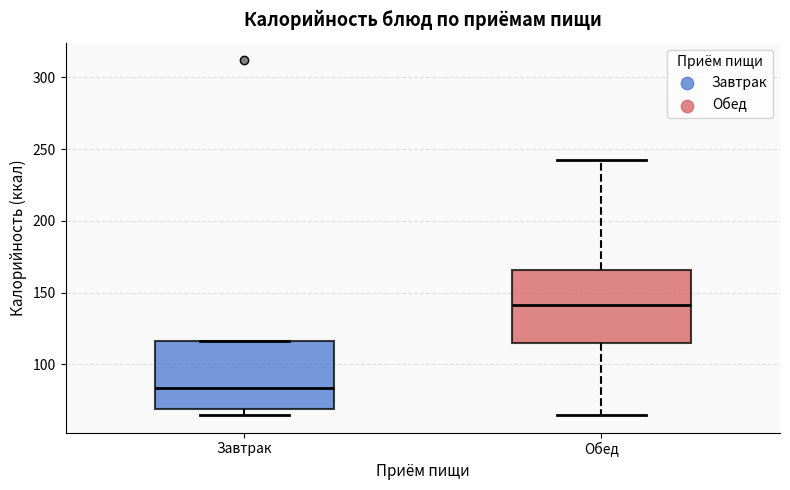

Reading left to right, transcribe this box plot: for each box, give where its median line is, the range the box spans, and where its two whiskers end, as read against the y-axis. The values are not printed on the chart, so give them approximately, as read against the axis.

Завтрак: median 85, box 70 to 115, whiskers 65 to 115
Обед: median 140, box 115 to 165, whiskers 65 to 240